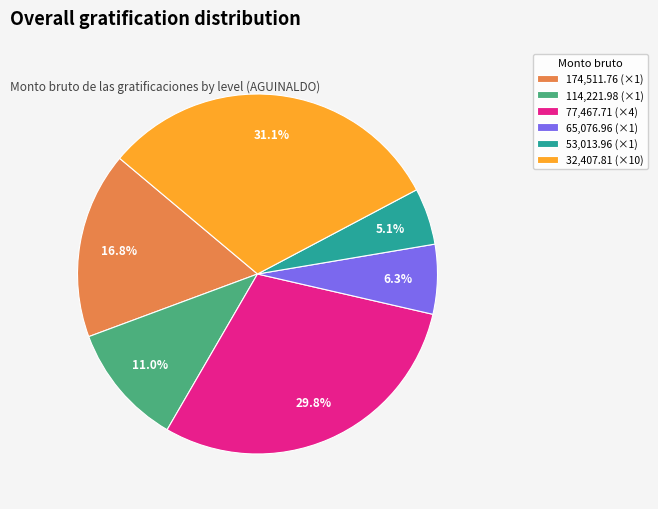

Rank the categories by value from lowest to highest.

53,013.96 (×1), 65,076.96 (×1), 114,221.98 (×1), 174,511.76 (×1), 77,467.71 (×4), 32,407.81 (×10)